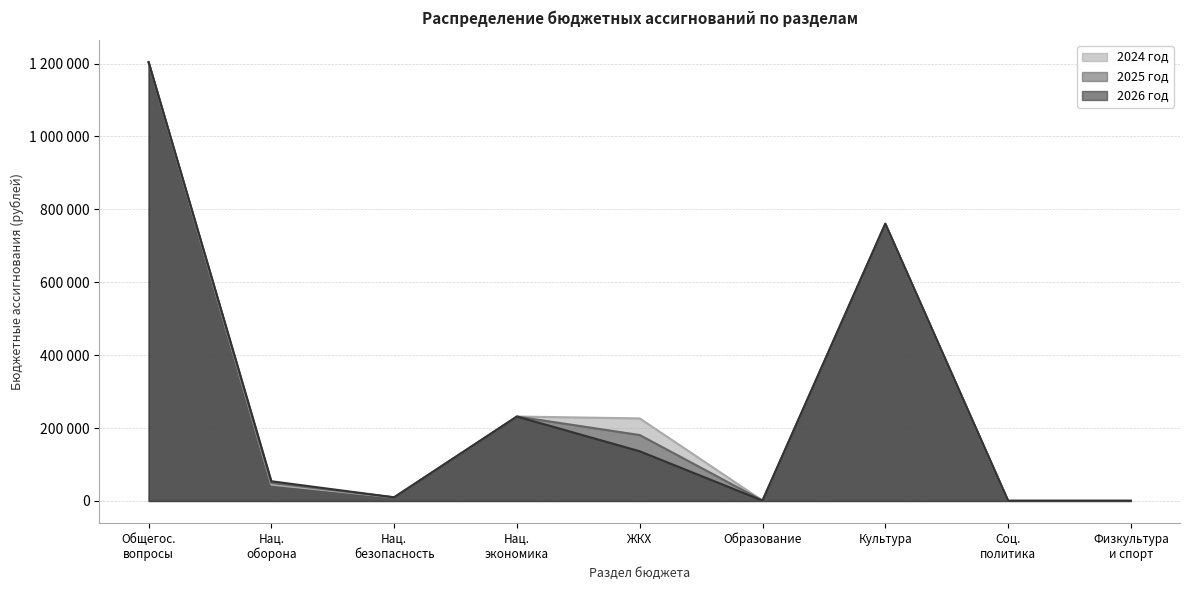

What is the label of the 5th point from the right?

ЖКХ